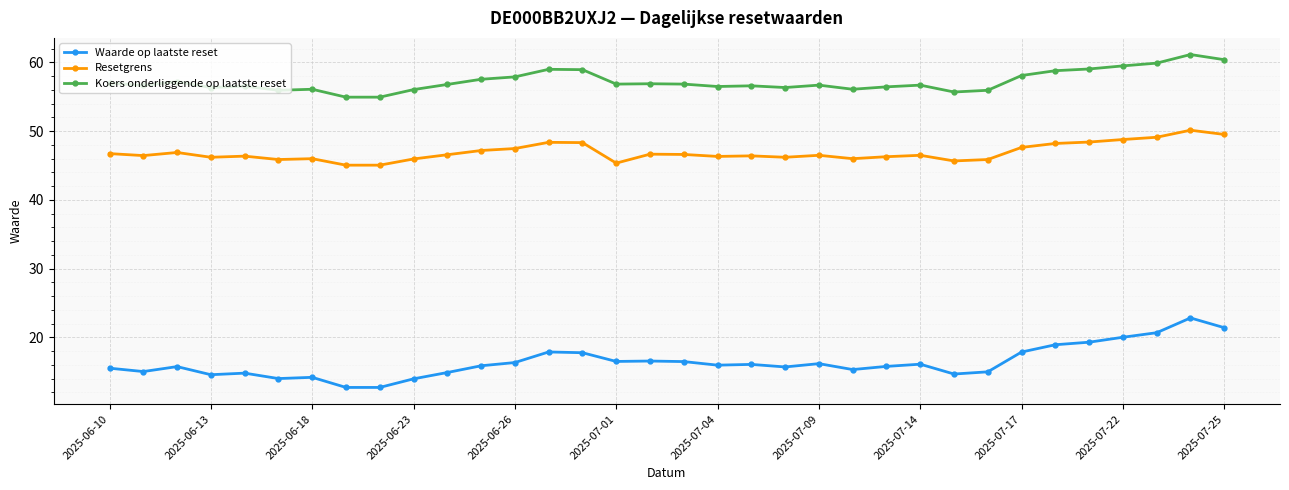

True or false: Koers onderliggende op laatste reset has more than 2 points higher than both neighbors.

True